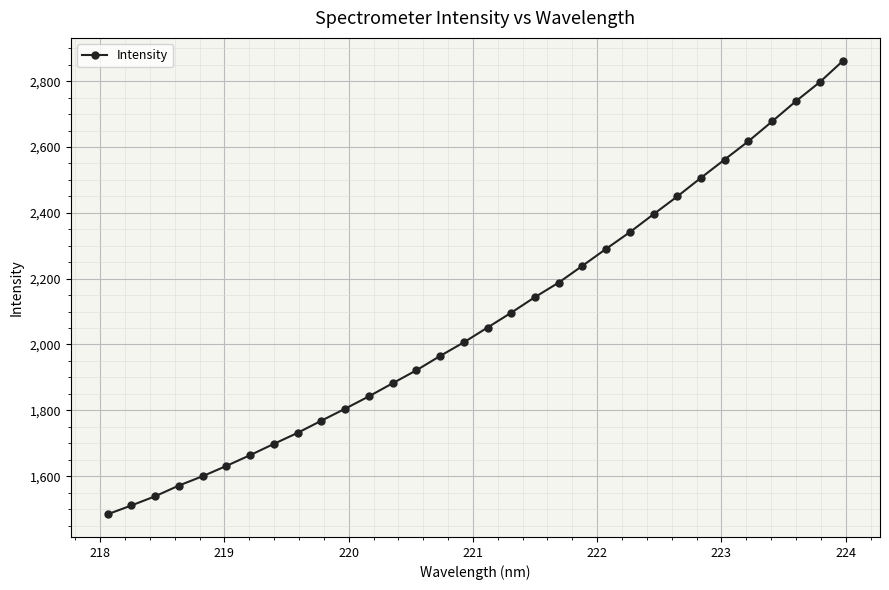

What is the difference between the second highest and minimum values?

1312.1